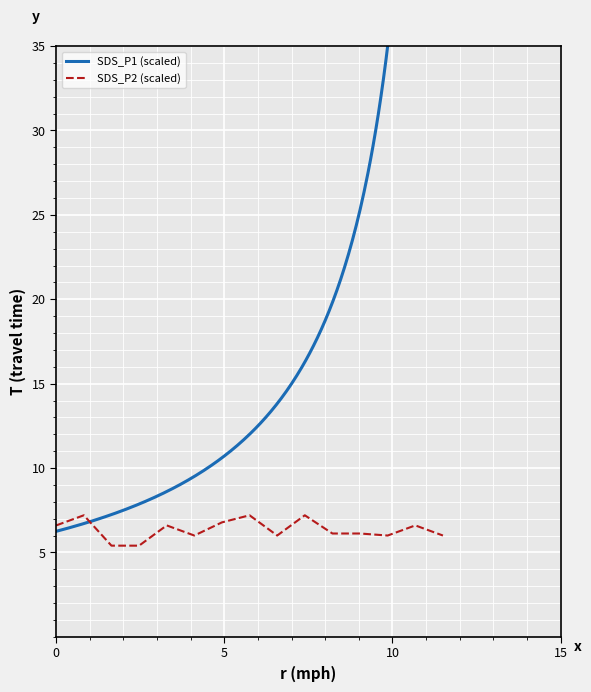

How many data points does each series have?

15